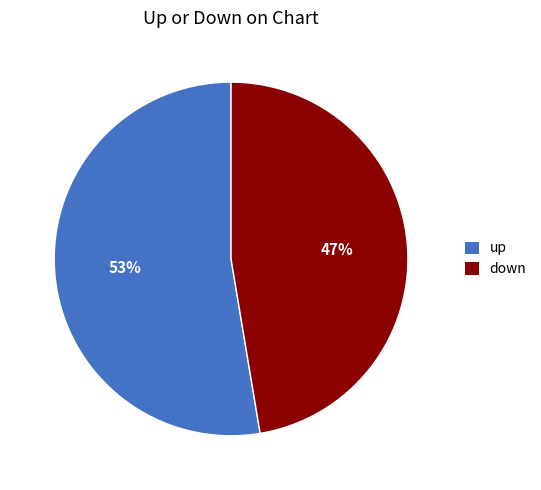

True or false: down accounts for 47% of the total.

True